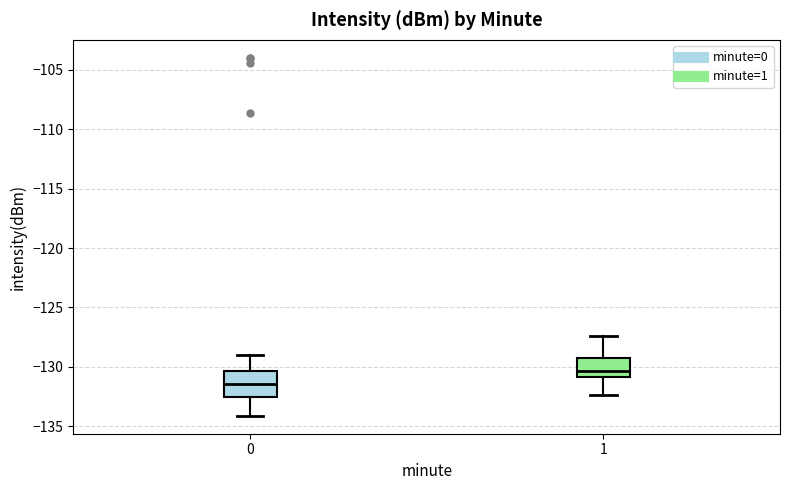

Reading left to right, transcribe this box plot: for each box, give where its median line is, the range the box spans, and where its two whiskers end, as read against the y-axis. The values are not printed on the chart, so give them approximately, as read against the axis.

0: median -131.5, box -132.5 to -130.5, whiskers -134.0 to -129.0
1: median -130.5, box -131.0 to -129.0, whiskers -132.5 to -127.5